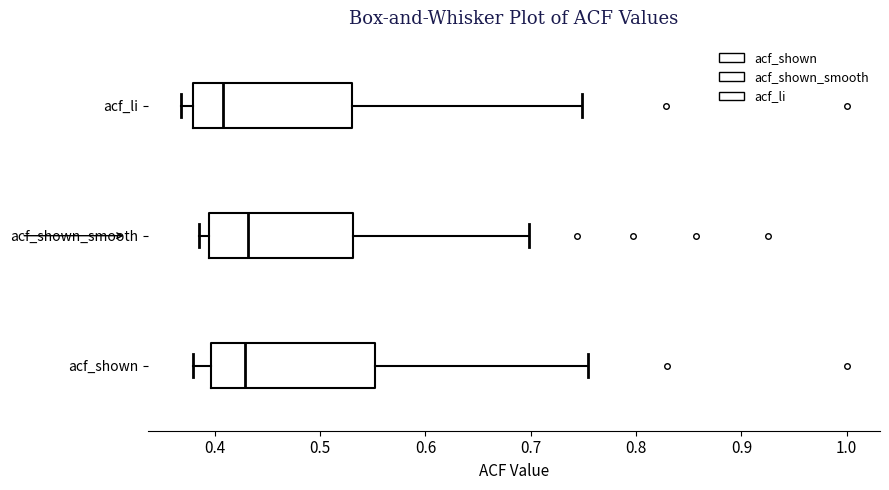

Reading bottom to top, read every box against the x-axis: the position of its median line, the range the box covers, and the ends of its whiskers. The values are not printed on the chart, so give them approximately, as read against the axis.

acf_shown: median 0.43, box 0.40 to 0.55, whiskers 0.38 to 0.75
acf_shown_smooth: median 0.43, box 0.39 to 0.53, whiskers 0.39 (just left of the box's left edge) to 0.70
acf_li: median 0.41, box 0.38 to 0.53, whiskers 0.37 to 0.75